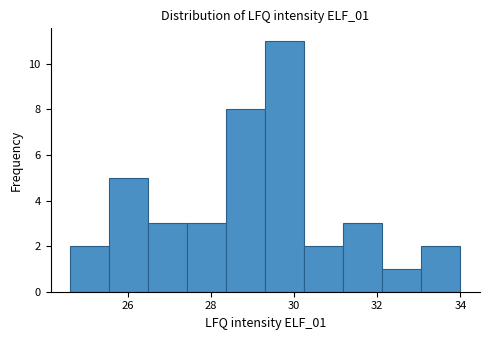

Which range on the x-axis has the tallest bar?

29.4 to 30.2